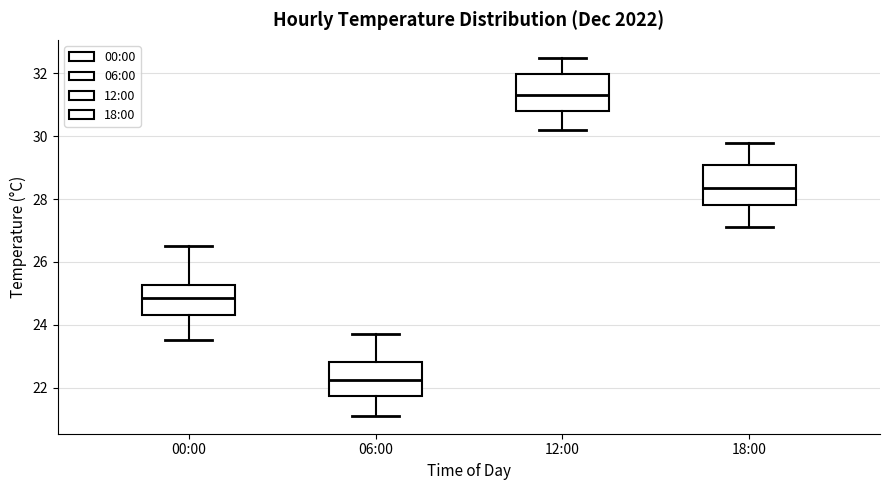

Reading left to right, read every box against the y-axis: the position of its median line, the range the box covers, and the ends of its whiskers. The values are not printed on the chart, so give them approximately, as read against the axis.

00:00: median 24.8, box 24.4 to 25.2, whiskers 23.6 to 26.6
06:00: median 22.2, box 21.8 to 22.8, whiskers 21.2 to 23.8
12:00: median 31.4, box 30.8 to 32.0, whiskers 30.2 to 32.6
18:00: median 28.4, box 27.8 to 29.0, whiskers 27.2 to 29.8